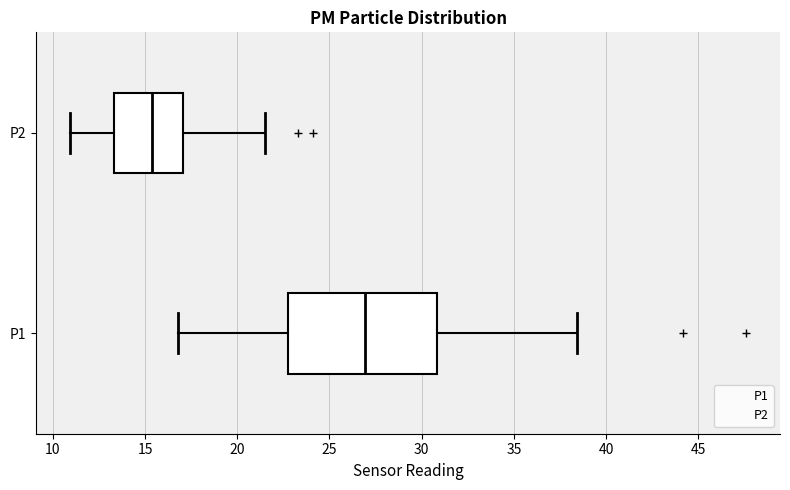

Reading bottom to top, read every box against the x-axis: the position of its median line, the range the box covers, and the ends of its whiskers. The values are not printed on the chart, so give them approximately, as read against the axis.

P1: median 27.0, box 23.0 to 31.0, whiskers 17.0 to 38.5
P2: median 15.5, box 13.5 to 17.0, whiskers 11.0 to 21.5